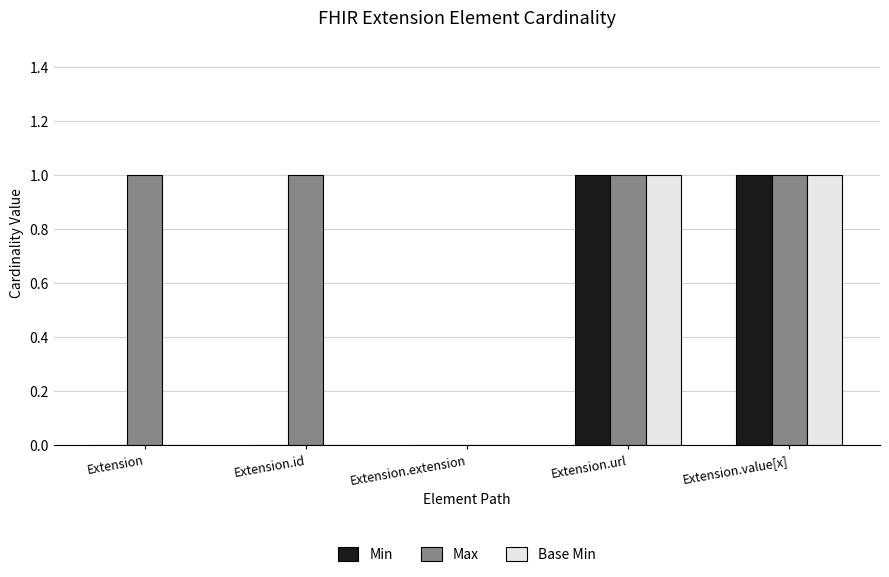

What is the sum of all Min values?

2